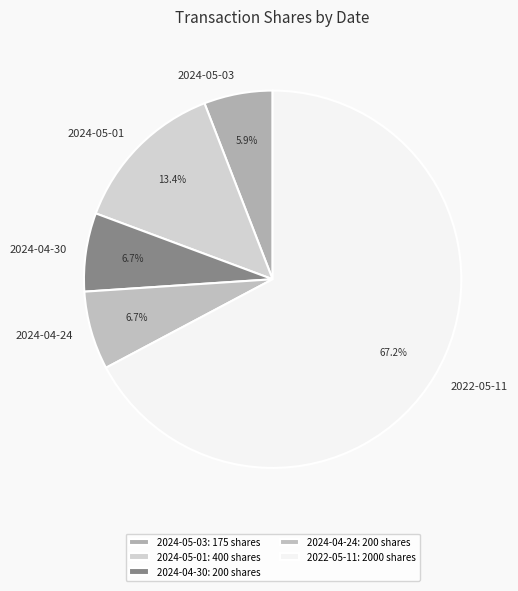

How many segments does this pie chart have?

5